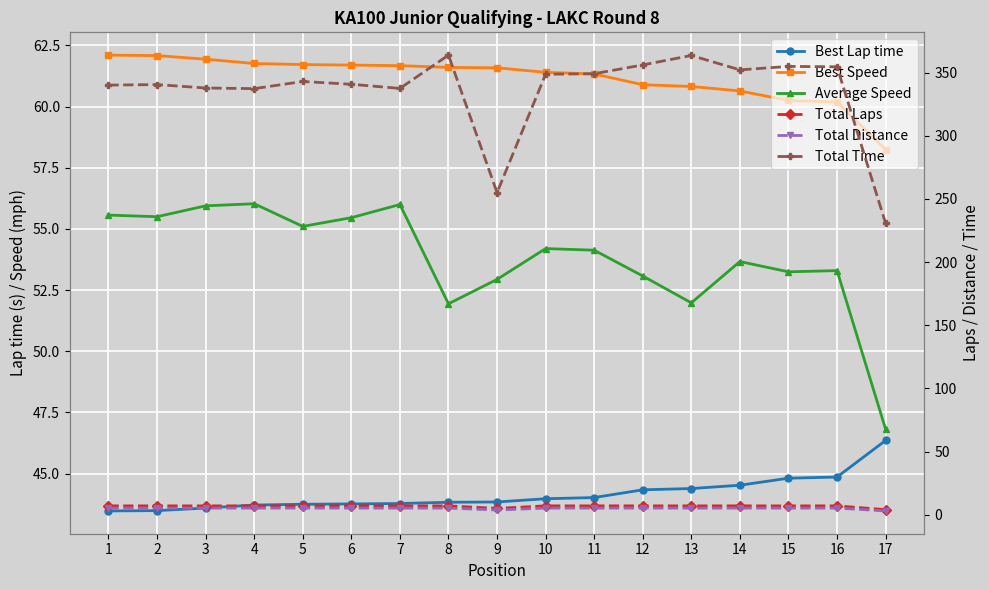

At which label is Total Laps closest to 5?

9